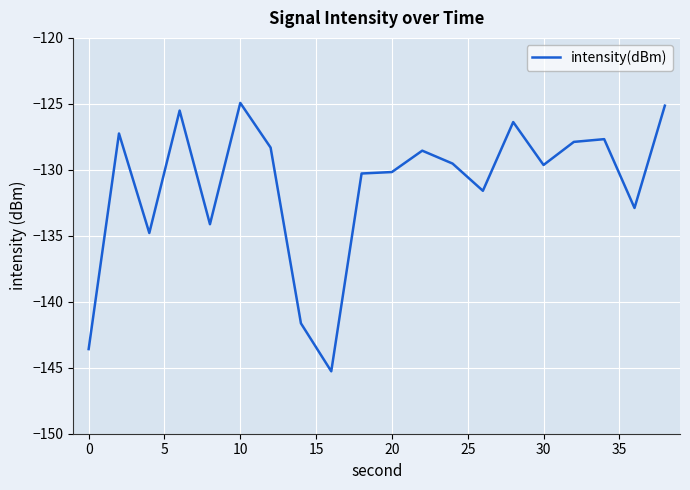

What is the maximum value shown in the chart?

-124.9